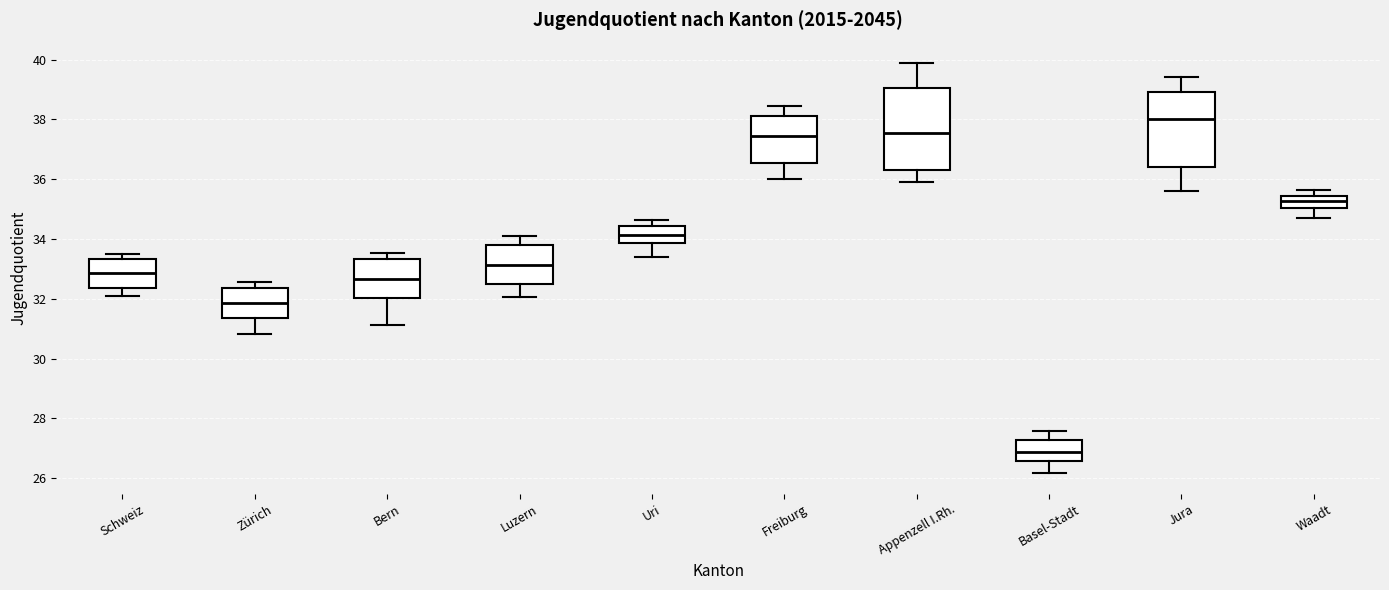

Which box has the highest median line?

Jura